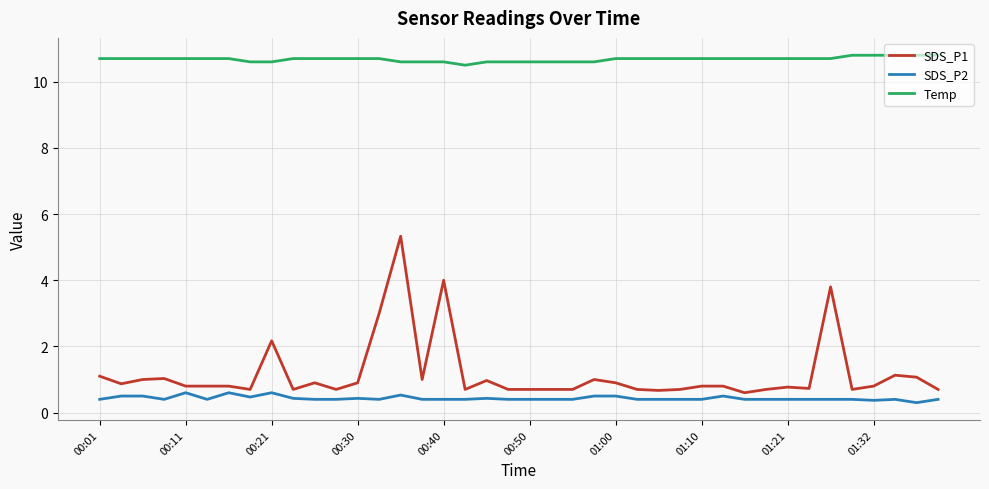

How many categories are shown in the chart?

40